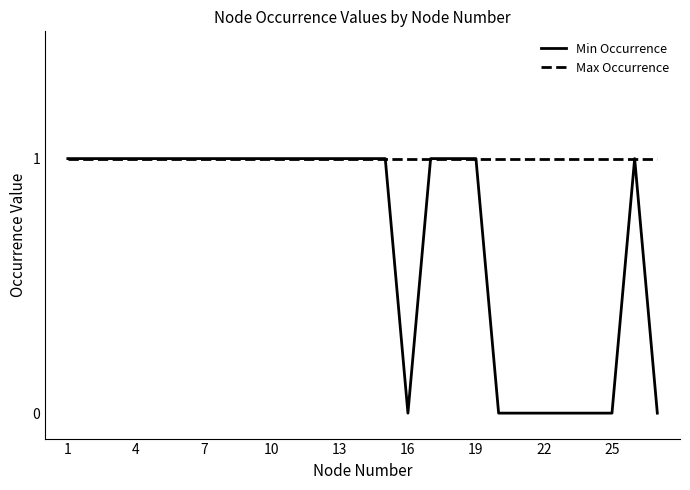

What is the lowest value of the Max Occurrence series?

1